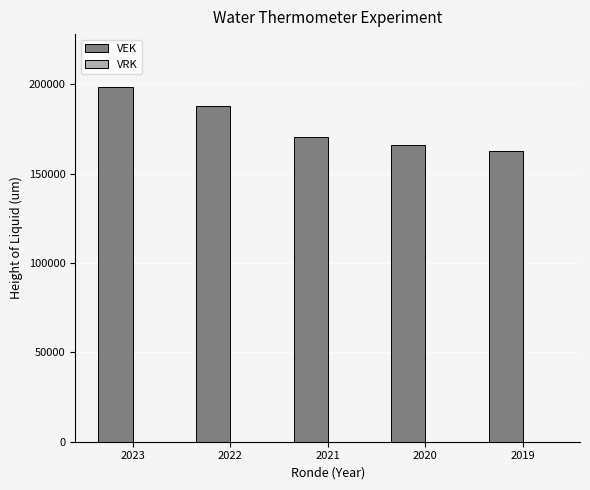

Reading left to right, extract all data points from this chart.

2023=198277	2022=187654	2021=170320	2020=166026	2019=162825